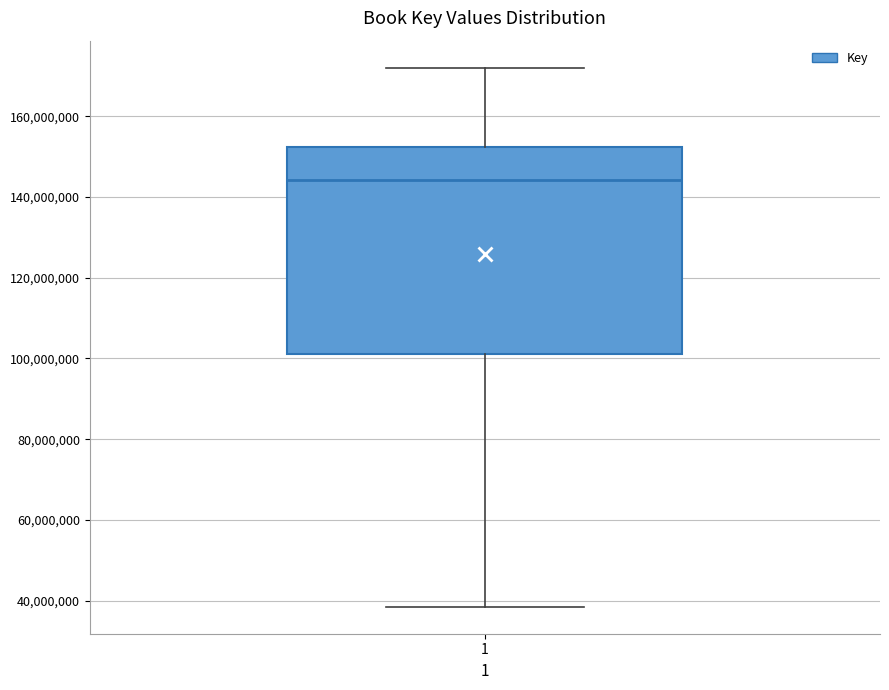

Read this box plot against the y-axis: the position of the median line, the range covered by the box, and the ends of both whiskers. The values are not printed on the chart, so give them approximately, as read against the axis.

median 144000000, box 102000000 to 152000000, whiskers 38000000 to 172000000